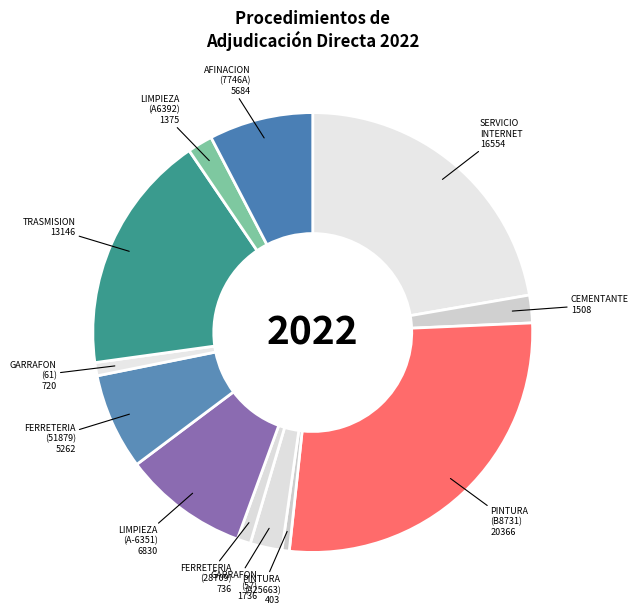

Which slice is the largest?

MATERIAL DE PINTURA (B8731)